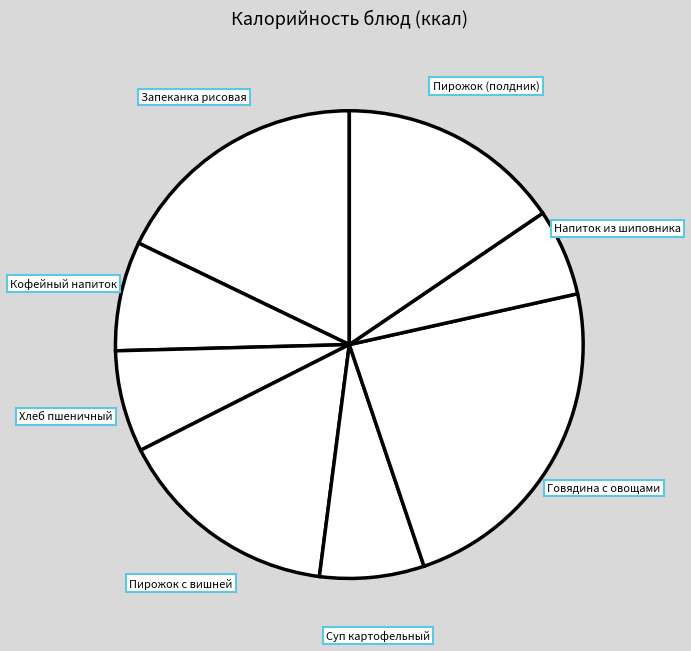

What is the smallest slice in the pie chart?

Напиток из шиповника